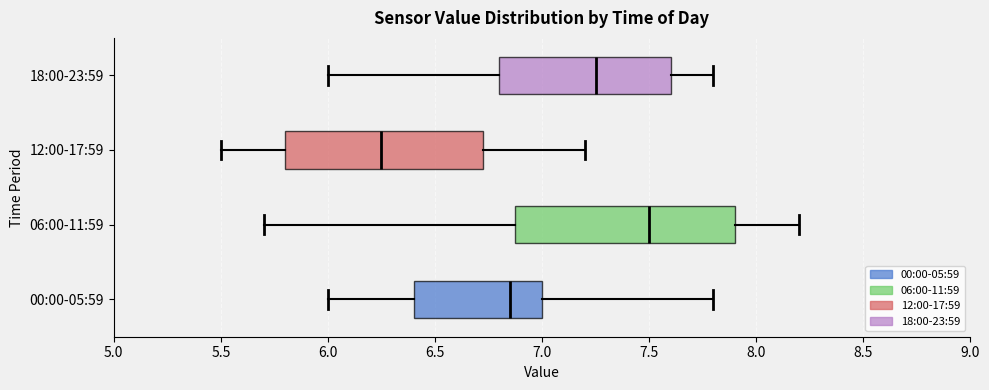

Comparing the boxes themselves (not the whiskers), which one is the widest?

06:00-11:59